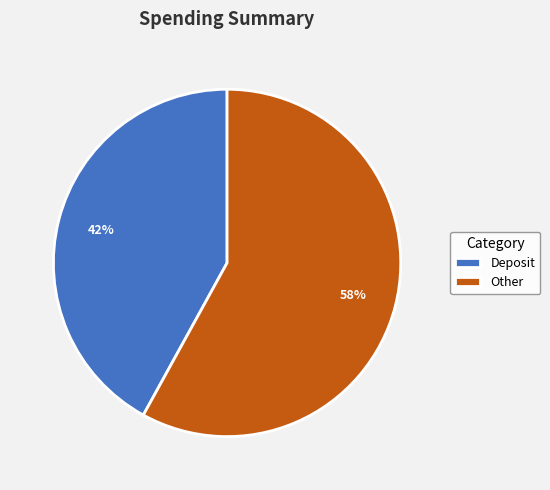

What is the smallest slice in the pie chart?

Deposit